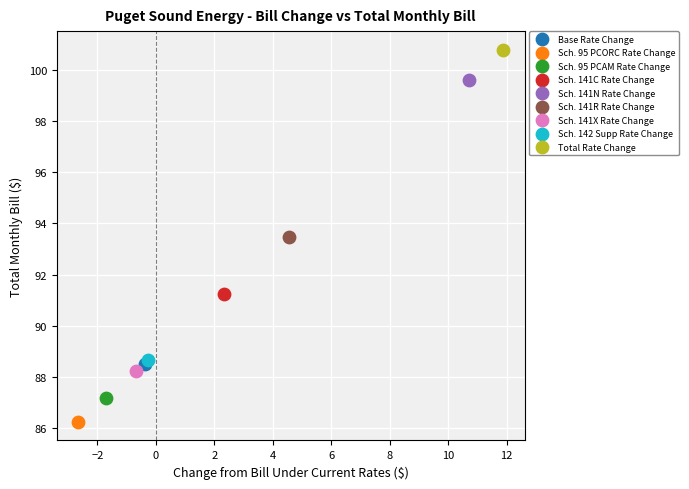

What are all the series names shown in the legend?

Base Rate Change, Sch. 95 PCORC Rate Change, Sch. 95 PCAM Rate Change, Sch. 141C Rate Change, Sch. 141N Rate Change, Sch. 141R Rate Change, Sch. 141X Rate Change, Sch. 142 Supp Rate Change, Total Rate Change